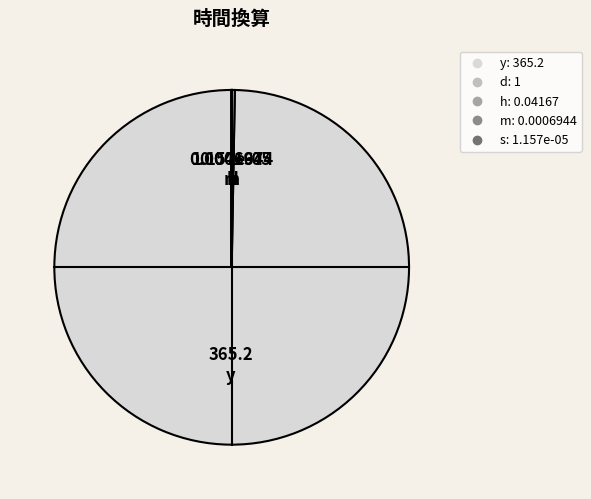

What is the smallest slice in the pie chart?

s